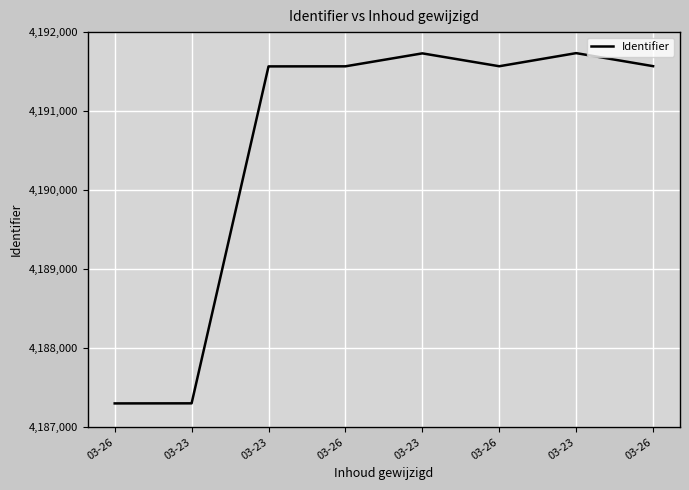

What is the difference between the second highest and minimum values?

4431